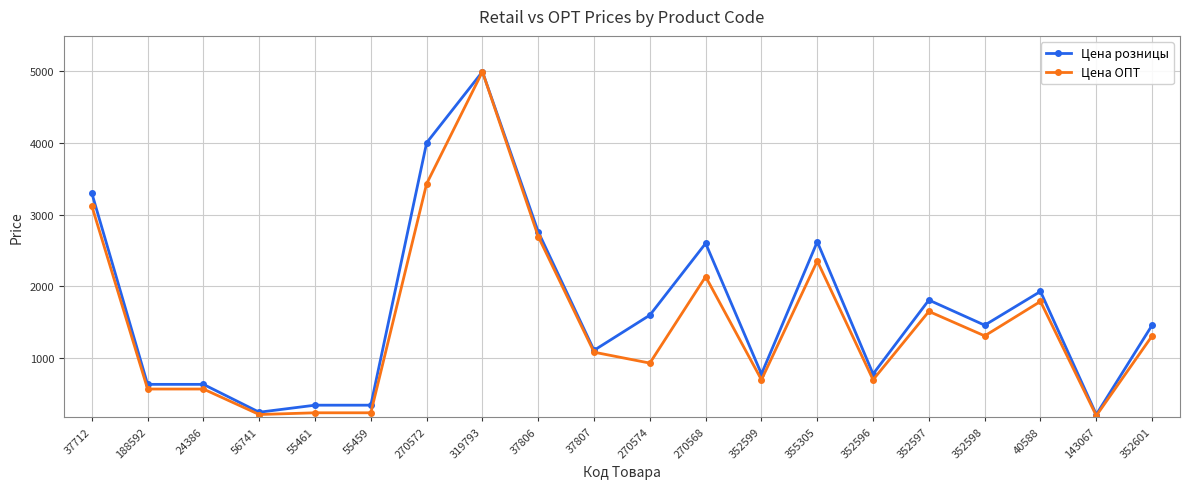

Which category has the highest value in the Цена ОПТ series?

319793